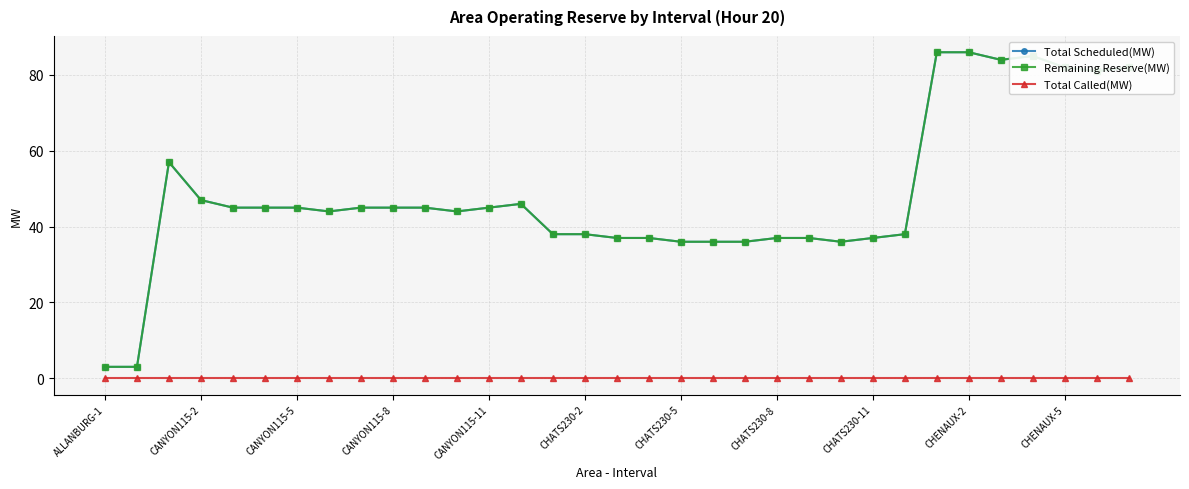

Is this an area chart (filled region under the line)?

No